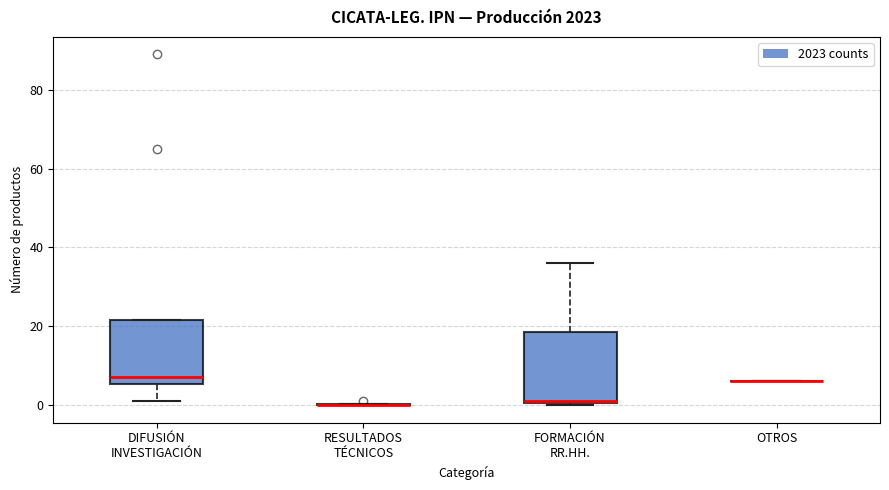

Where is the upper edge of the box for DIFUSIÓN INVESTIGACIÓN on the y-axis? The values are not printed on the chart, so give them approximately, as read against the axis.

22